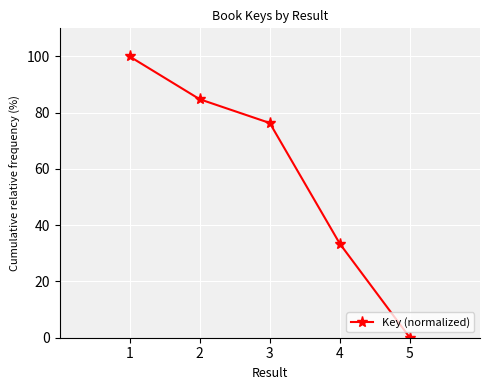

What is the value of the 3rd point from the left?

76.3